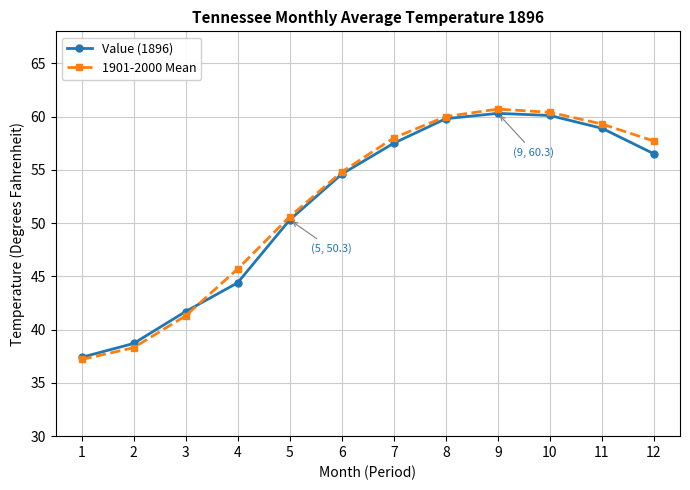

Reading left to right, transcribe all the data shown in this chart.

Value (1896): 1=37.4	2=38.7	3=41.7	4=44.4	5=50.3	6=54.6	7=57.5	8=59.8	9=60.3	10=60.1	11=58.9	12=56.5
1901-2000 Mean: 1=37.2	2=38.3	3=41.3	4=45.7	5=50.6	6=54.8	7=58.0	8=60.0	9=60.7	10=60.4	11=59.3	12=57.7